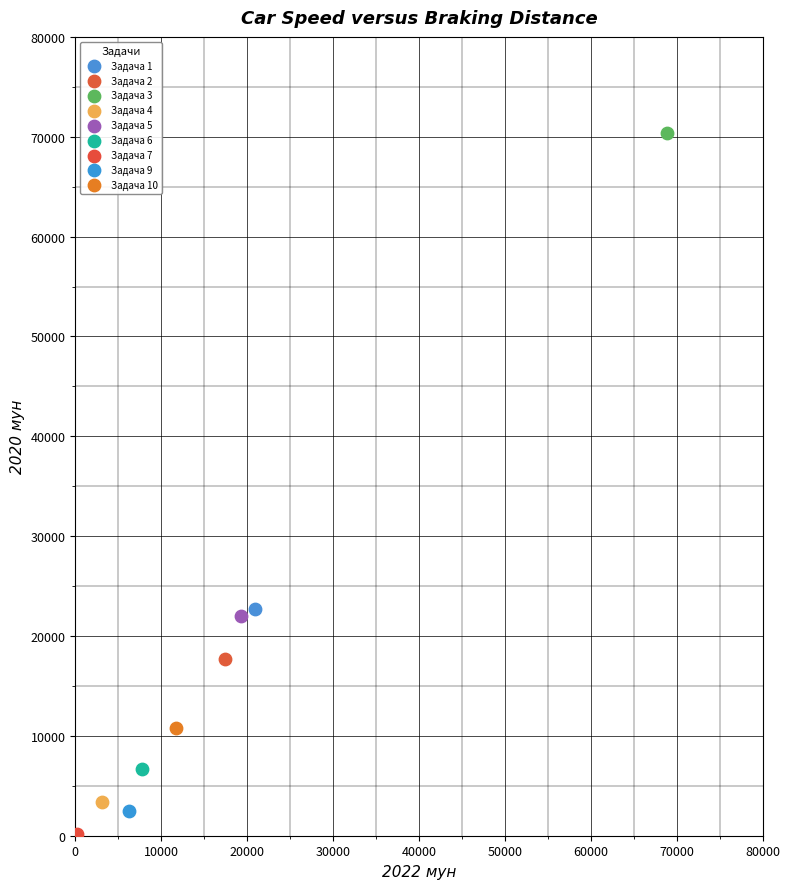

What are all the series names shown in the legend?

Задача 1, Задача 2, Задача 3, Задача 4, Задача 5, Задача 6, Задача 7, Задача 9, Задача 10